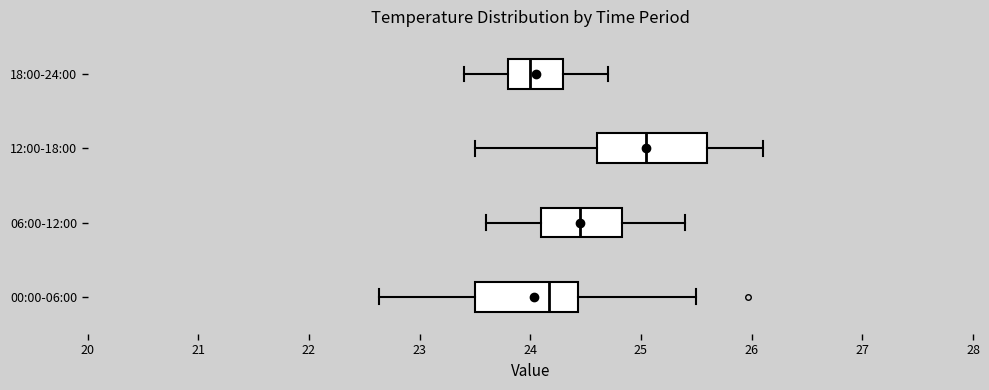

Reading bottom to top, read every box against the x-axis: the position of its median line, the range the box covers, and the ends of its whiskers. The values are not printed on the chart, so give them approximately, as read against the axis.

00:00-06:00: median 24.2, box 23.5 to 24.4, whiskers 22.6 to 25.5
06:00-12:00: median 24.5, box 24.1 to 24.8, whiskers 23.6 to 25.4
12:00-18:00: median 25.1, box 24.6 to 25.6, whiskers 23.5 to 26.1
18:00-24:00: median 24.0, box 23.8 to 24.3, whiskers 23.4 to 24.7